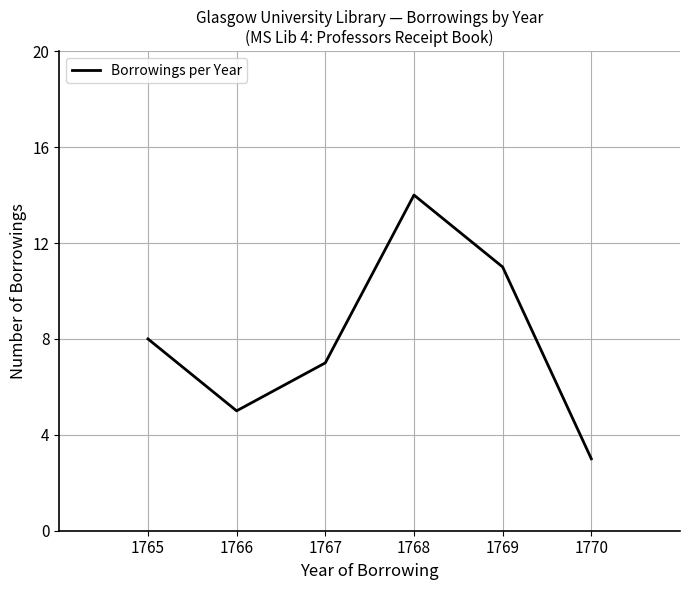

Rank the categories by value from highest to lowest.

1768, 1769, 1765, 1767, 1766, 1770